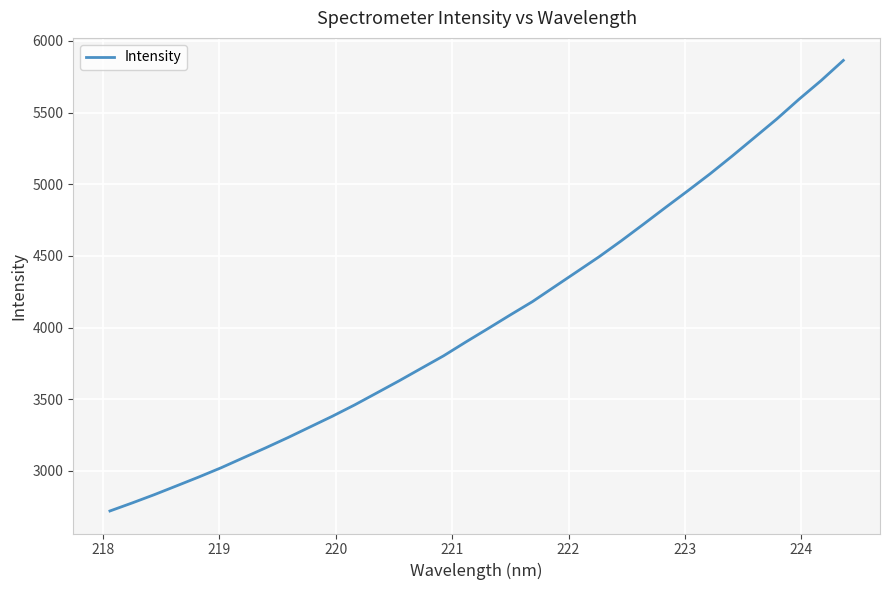

Is this an area chart (filled region under the line)?

No